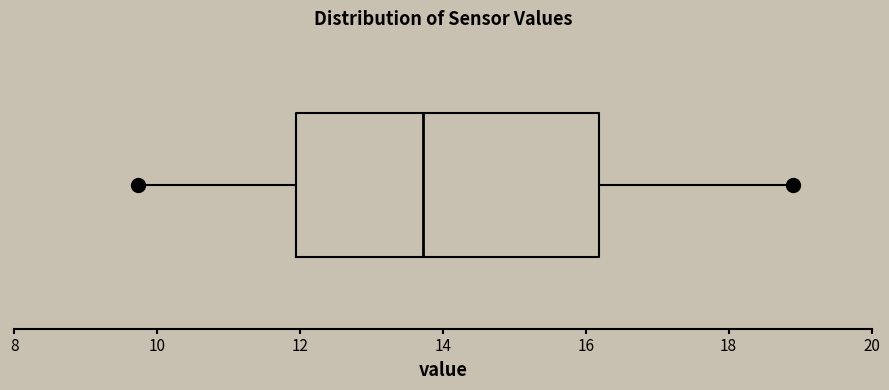

Where does the median line of the box sit on the x-axis? The values are not printed on the chart, so give them approximately, as read against the axis.

13.8